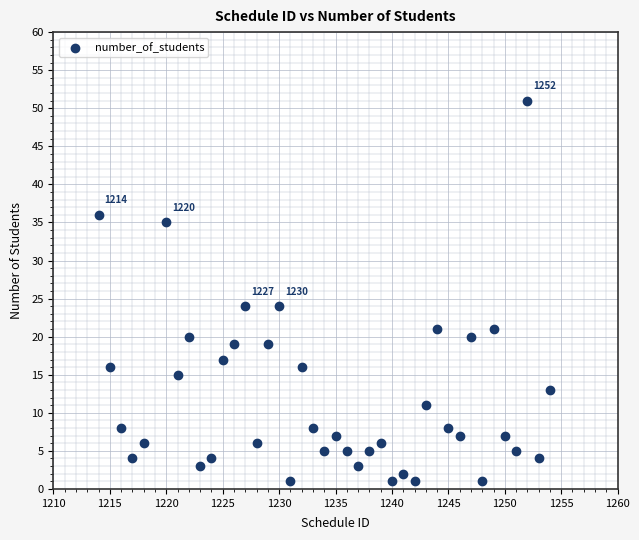

What is the range of X values (max minus min)?

40